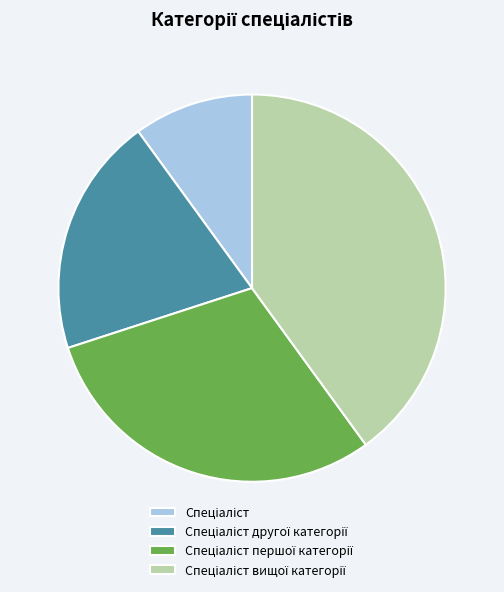

Does any single category account for the majority?

No